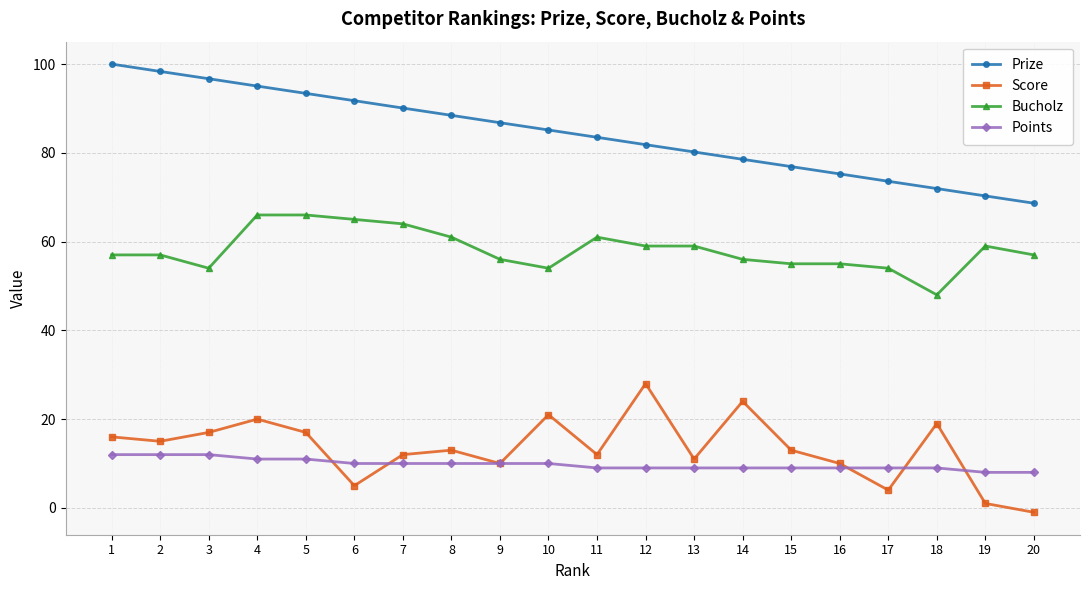

What is the total value across all series at 6?

171.8